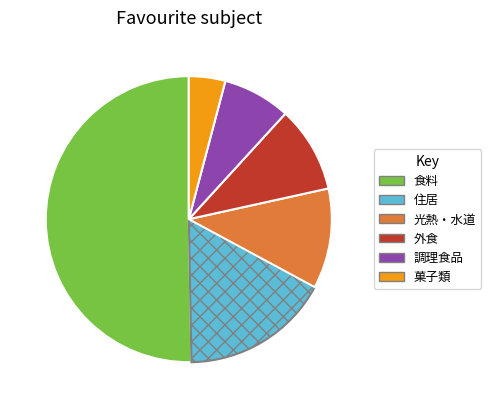

Which slice is the smallest?

菓子類